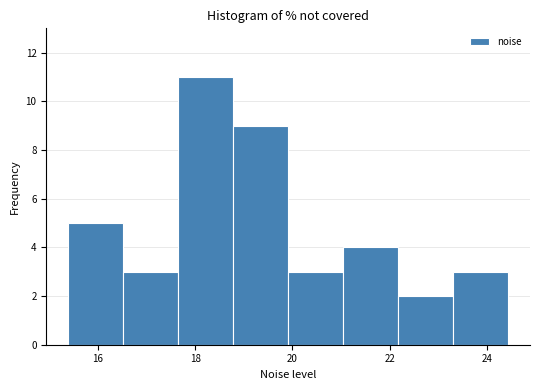

Reading left to right, transcribe this chart: for each bar, give the range it covers on the x-axis and its height. Neither the bar edges nor the heights are printed on the chart, so give them approximately, as read against the axes.

15.4 to 16.6: 5
16.6 to 17.6: 3
17.6 to 18.8: 11
18.8 to 20.0: 9
20.0 to 21.0: 3
21.0 to 22.2: 4
22.2 to 23.4: 2
23.4 to 24.4: 3